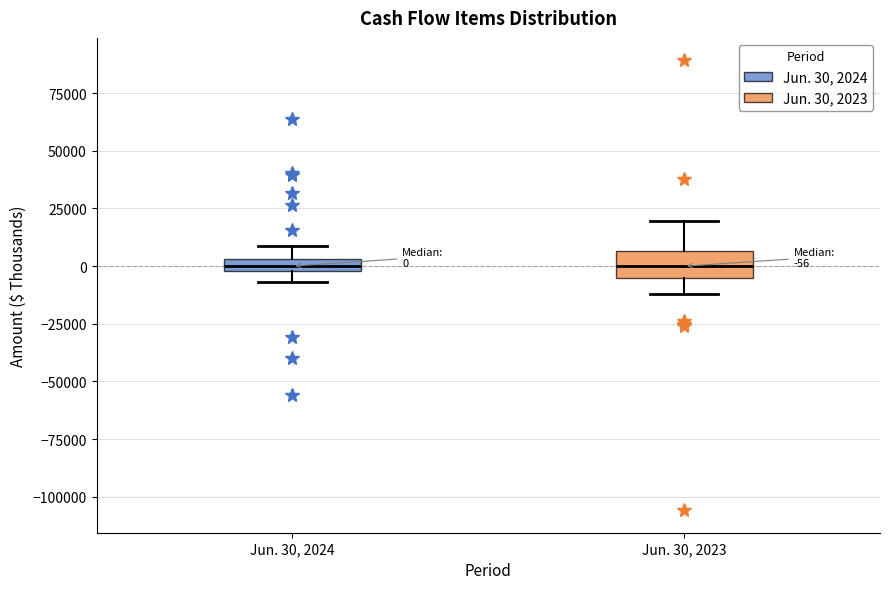

Comparing the boxes themselves (not the whiskers), which one is the tallest?

Jun. 30, 2023